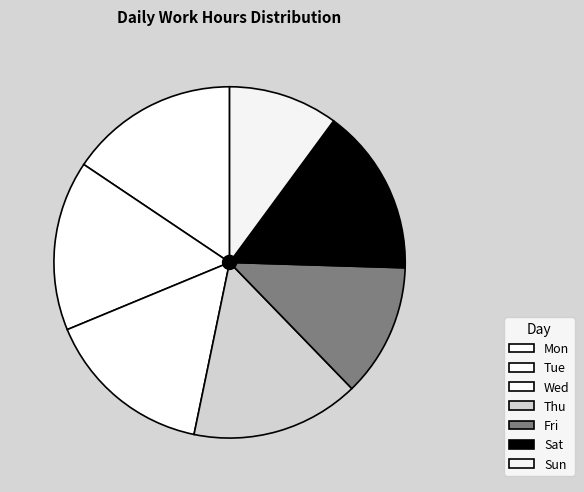

Does any single category account for the majority?

No